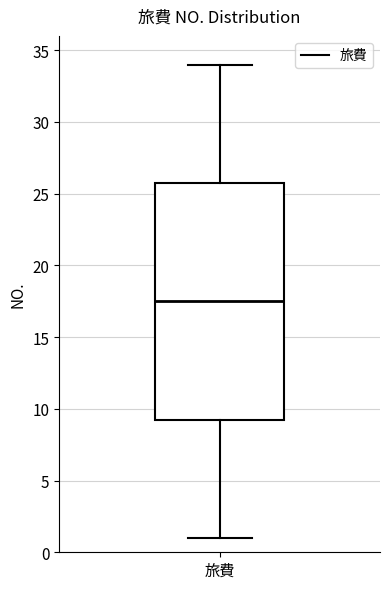

Transcribe this box plot: give where the median line is, the range the box spans, and where the two whiskers end, as read against the y-axis. The values are not printed on the chart, so give them approximately, as read against the axis.

median 17.5, box 9.5 to 26.0, whiskers 1.0 to 34.0